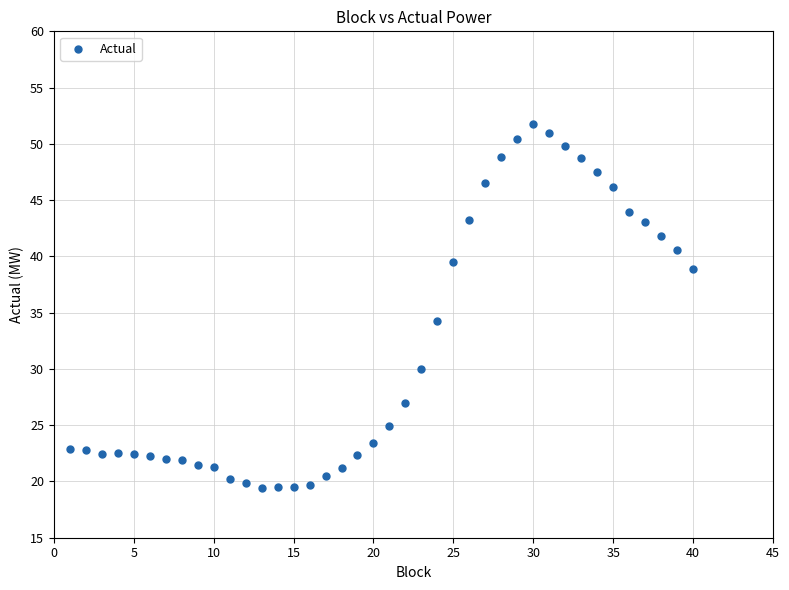

What is the range of X values (max minus min)?

39.0